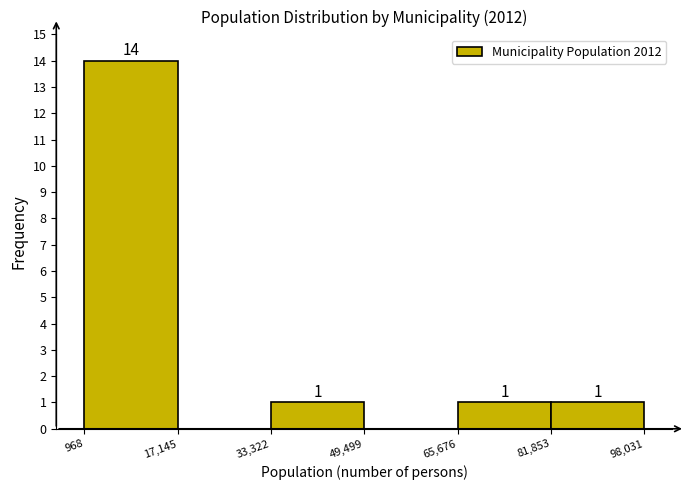

Which range on the x-axis has the tallest bar?

968 to 17,145